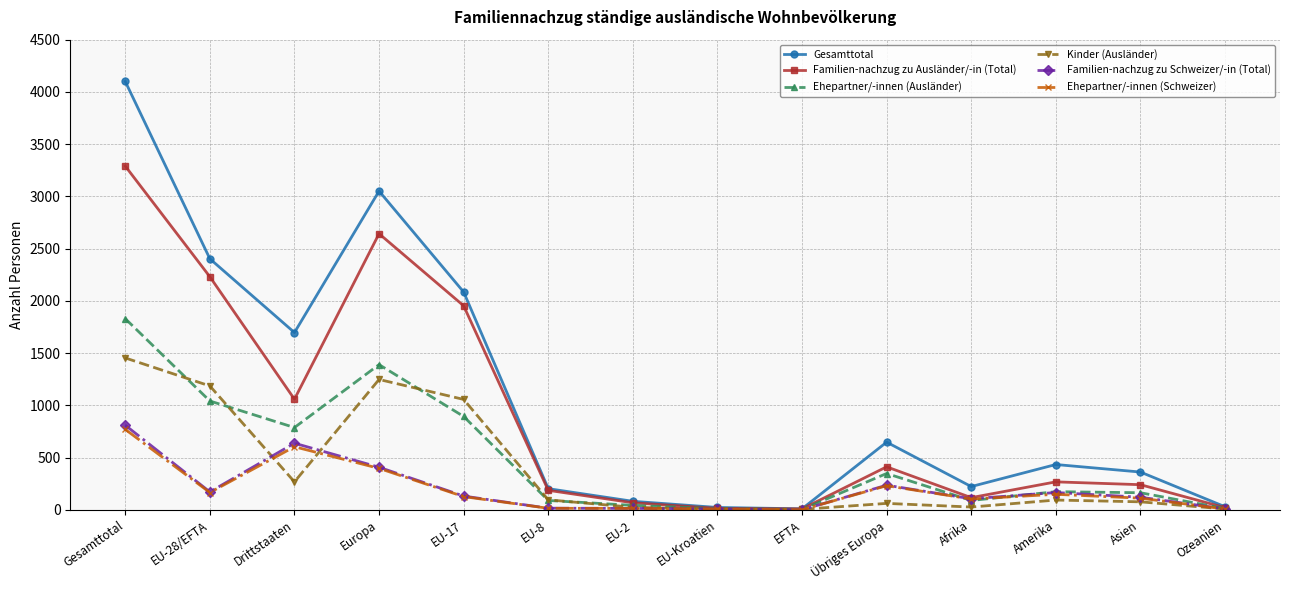

Which series changed the most between EU-17 and Afrika?

Gesamttotal